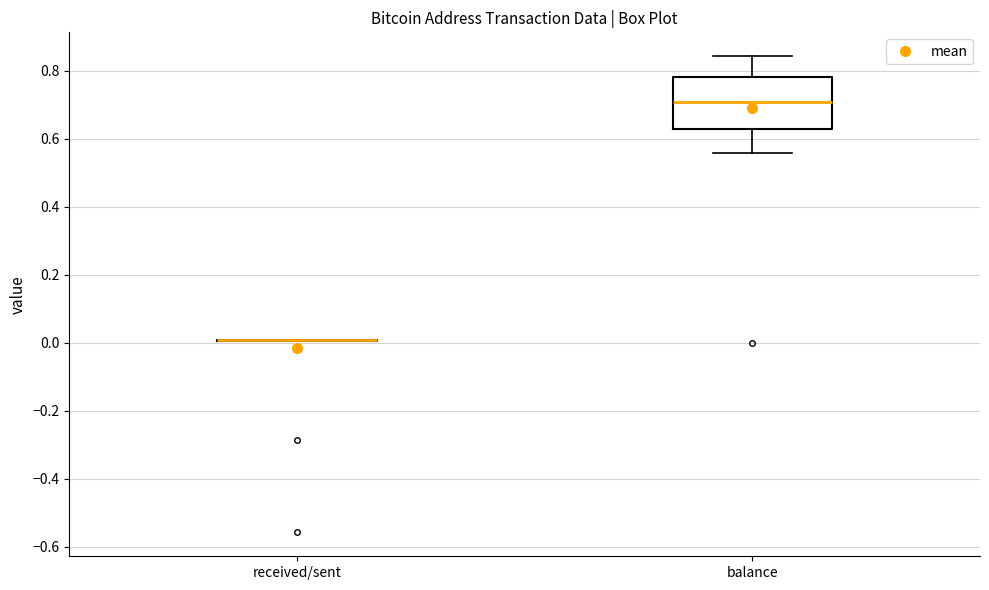

Comparing the boxes themselves (not the whiskers), which one is the tallest?

balance